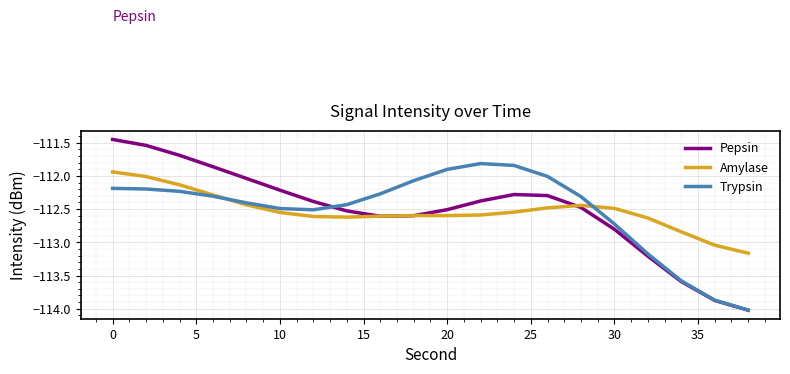

List the series in order of their peak value, lowest first.

Amylase, Trypsin, Pepsin